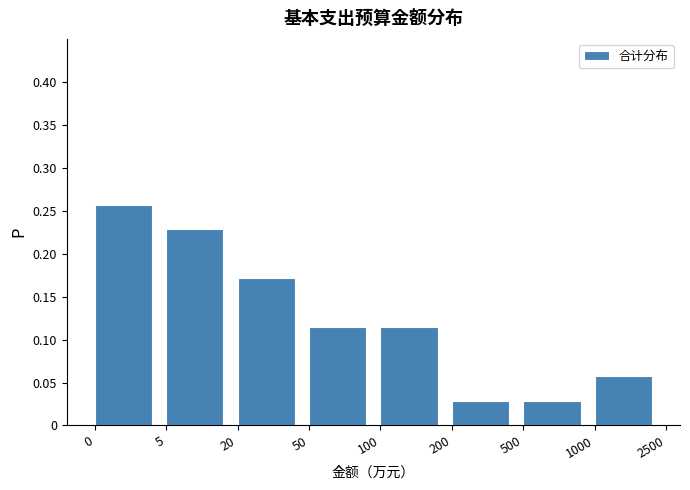

The value at 5 is 0.1. True or false?

False